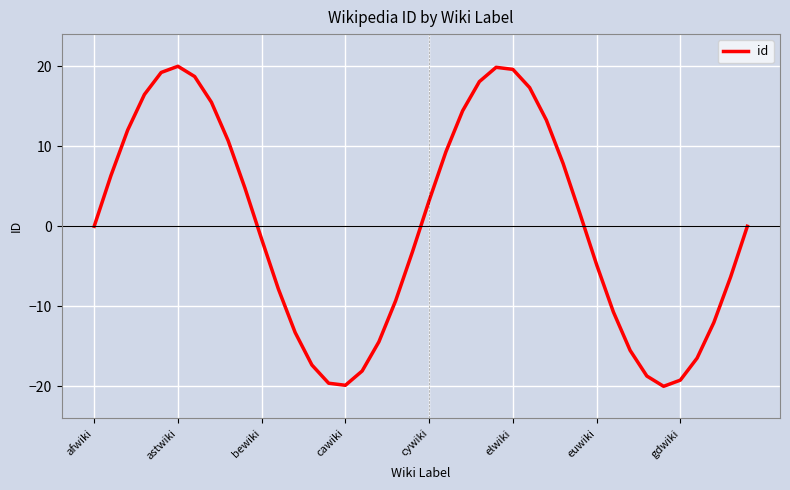

What is the smallest value displayed?

-20.0